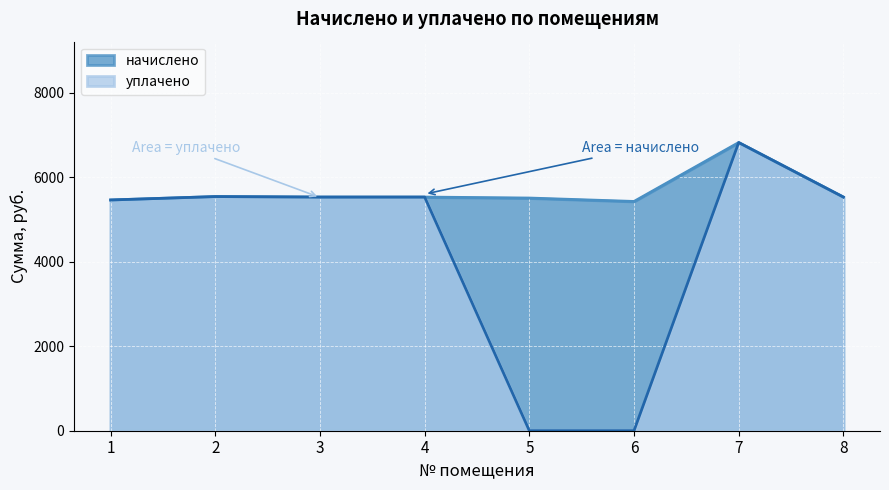

The уплачено series shows 0.0 at 5. True or false?

True